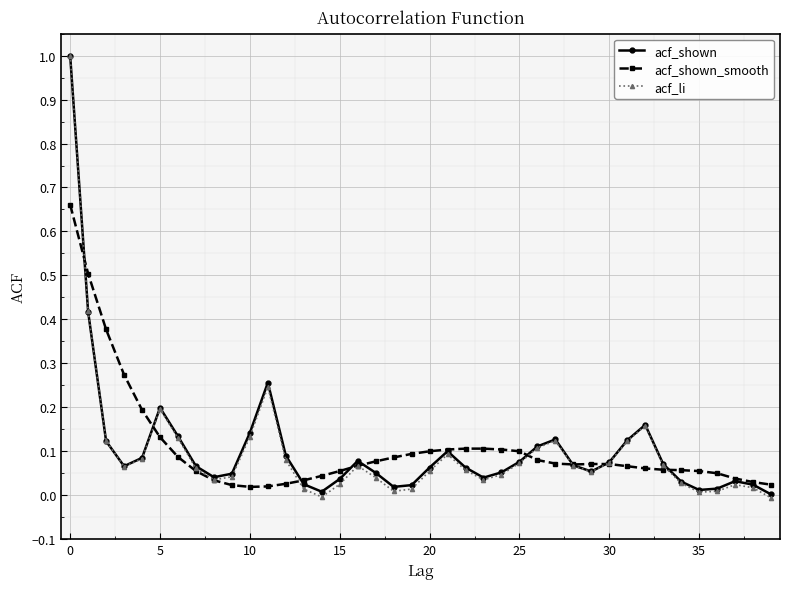

What is the greatest value displayed?

1.0